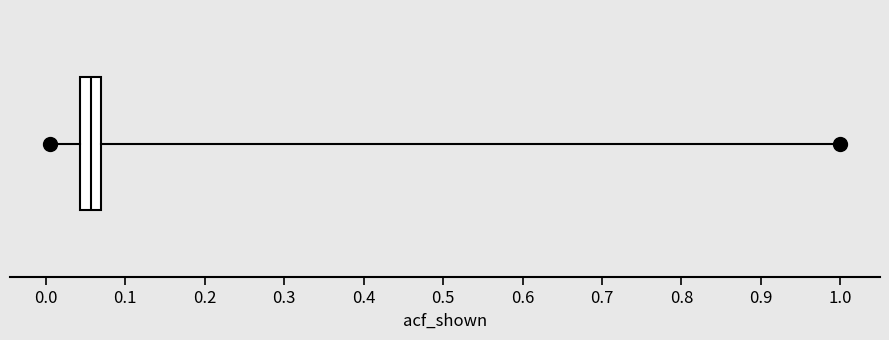

Read this box plot against the x-axis: the position of the median line, the range covered by the box, and the ends of both whiskers. The values are not printed on the chart, so give them approximately, as read against the axis.

median 0.06, box 0.04 to 0.07, whiskers 0.01 to 1.00